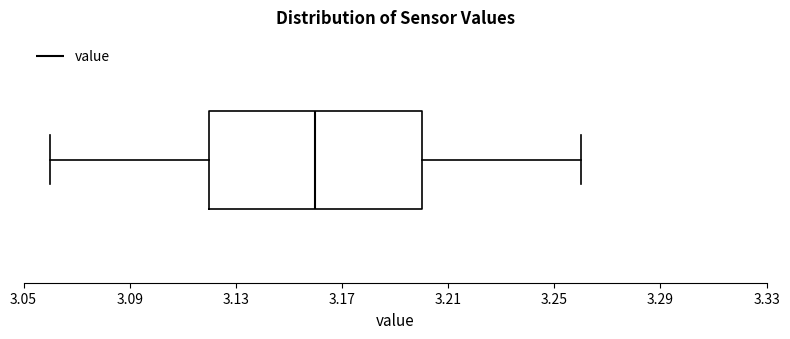

Where does the left whisker of the box end on the x-axis? The values are not printed on the chart, so give them approximately, as read against the axis.

3.06